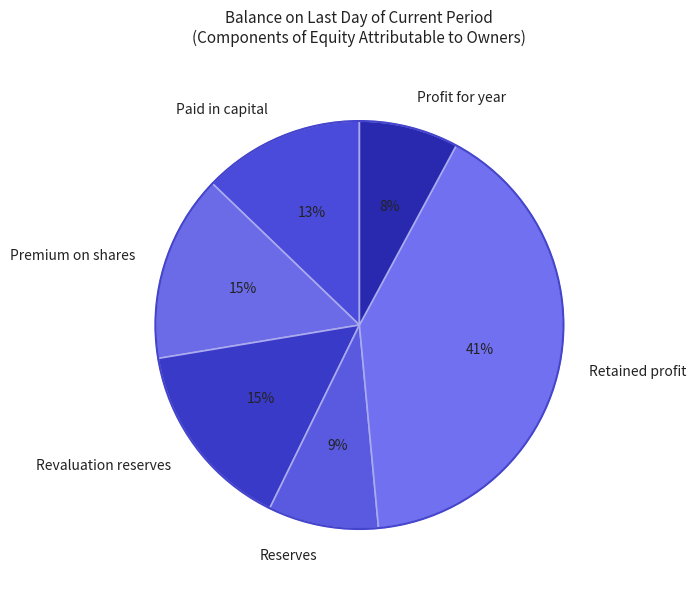

To the nearest percent, what is the difference between the largest and smallest slice percentages?

33%